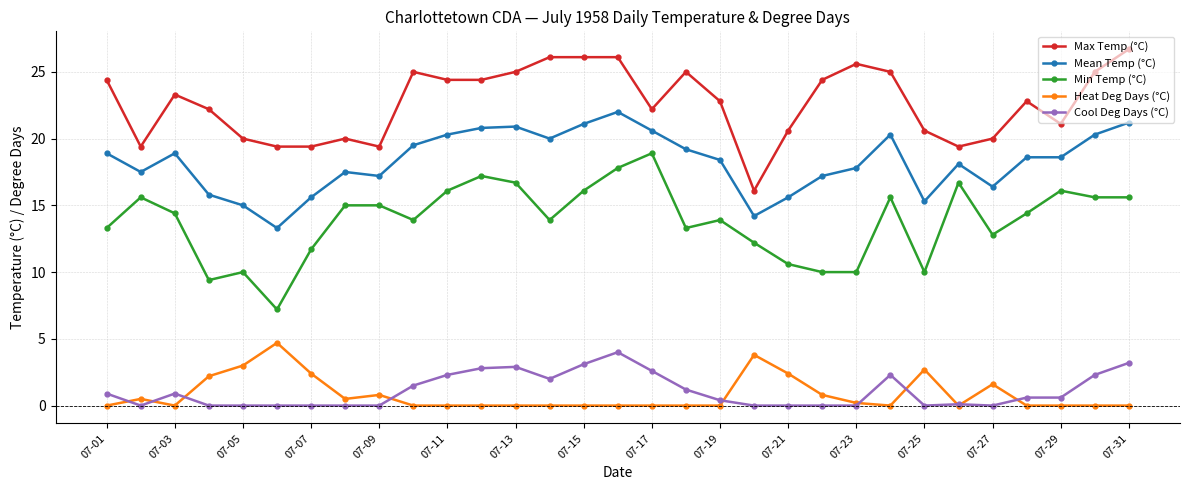

True or false: Heat Deg Days (°C) has more than 2 interior local peaks.

True